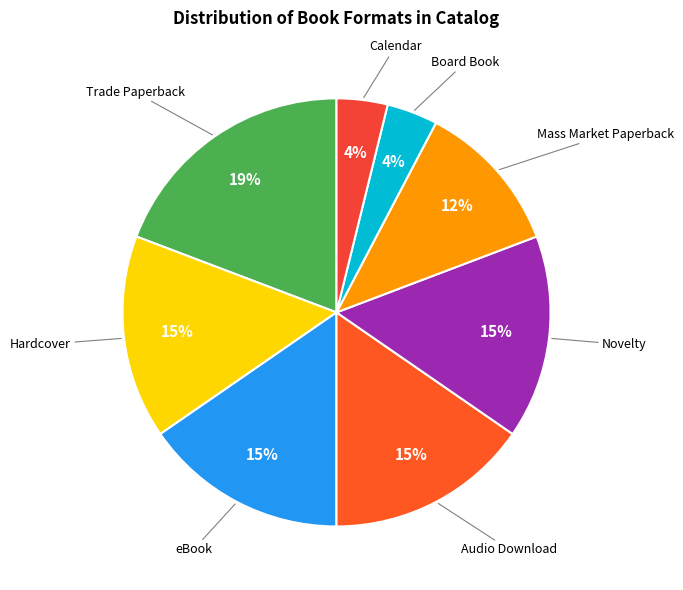

To the nearest percent, what is the average slice percentage?

12%